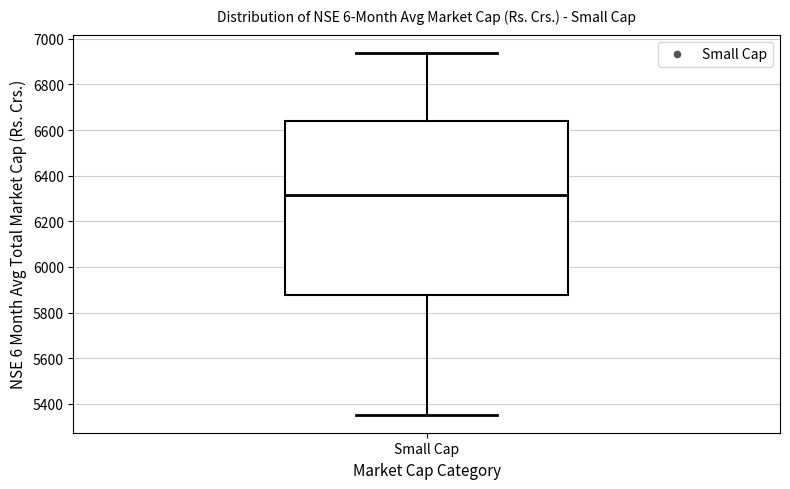

Where does the median line of the box for Small Cap sit on the y-axis? The values are not printed on the chart, so give them approximately, as read against the axis.

6320